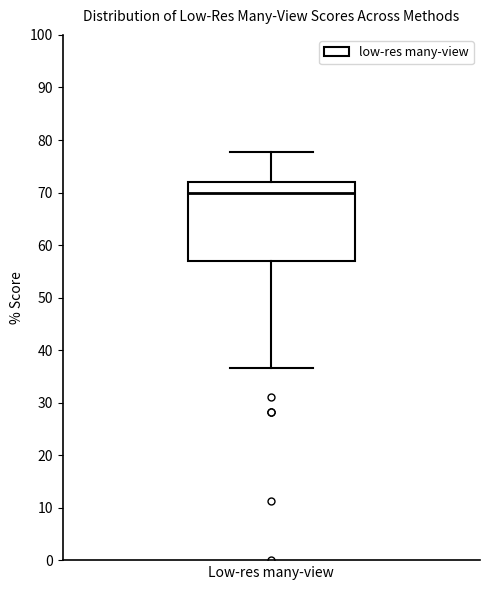

Where does the lower whisker of the box end on the y-axis? The values are not printed on the chart, so give them approximately, as read against the axis.

37